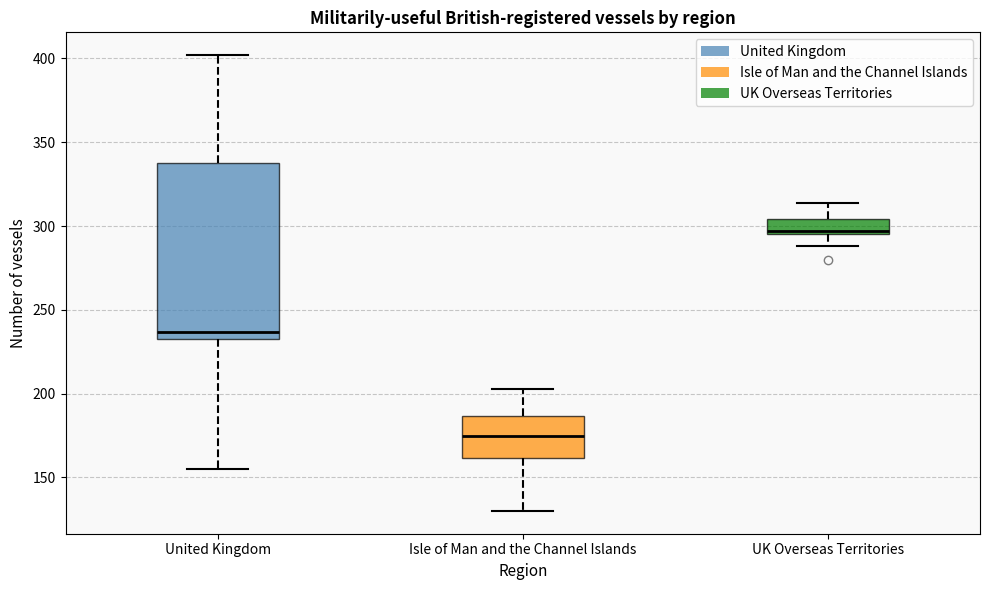

Which box's median line is the lowest?

Isle of Man and the Channel Islands